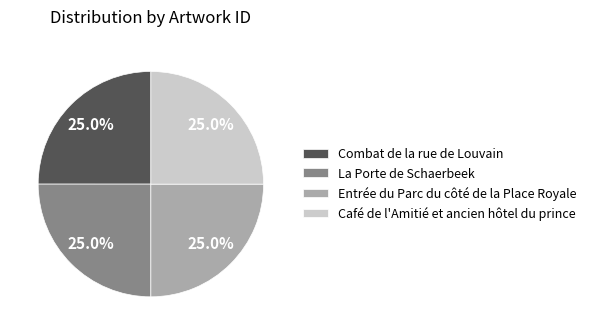

Count the number of slices in the pie.

4